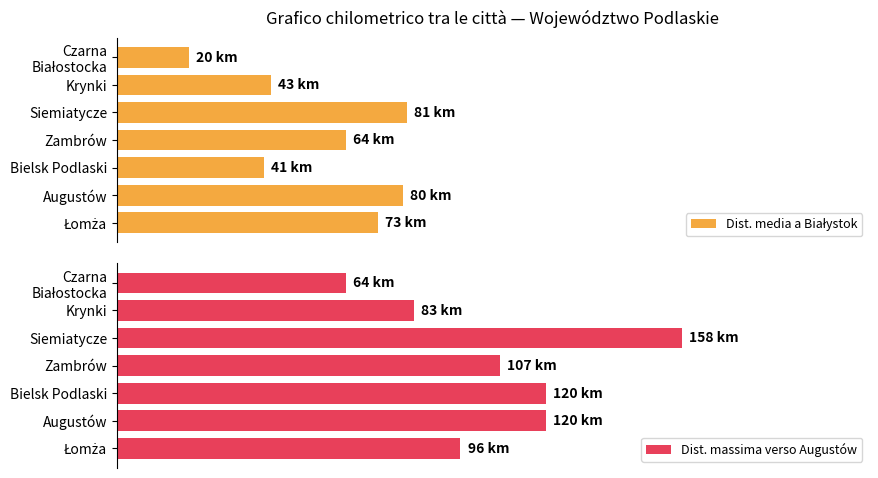

How many bars are there in total?

14